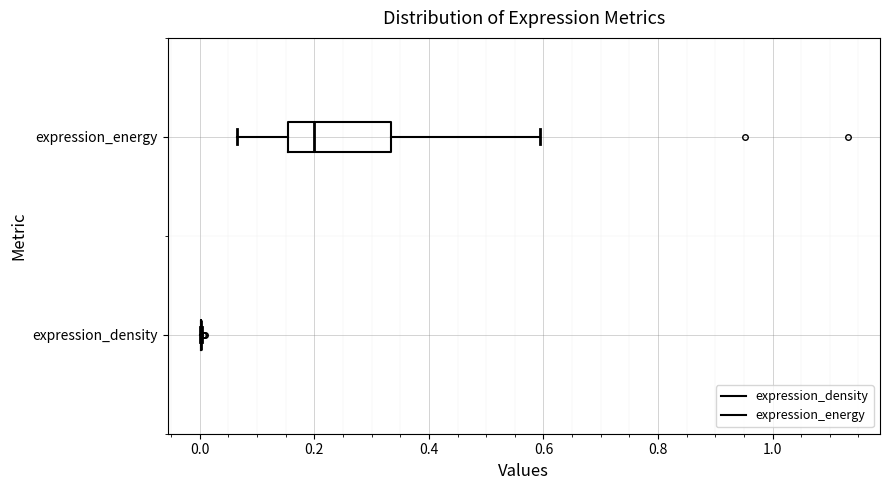

Reading bottom to top, transcribe this box plot: for each box, give where its median line is, the range the box spans, and where its two whiskers end, as read against the x-axis. The values are not printed on the chart, so give them approximately, as read against the axis.

expression_density: box collapsed to a line at 0.00, whiskers 0.00 to 0.00
expression_energy: median 0.20, box 0.16 to 0.34, whiskers 0.06 to 0.60